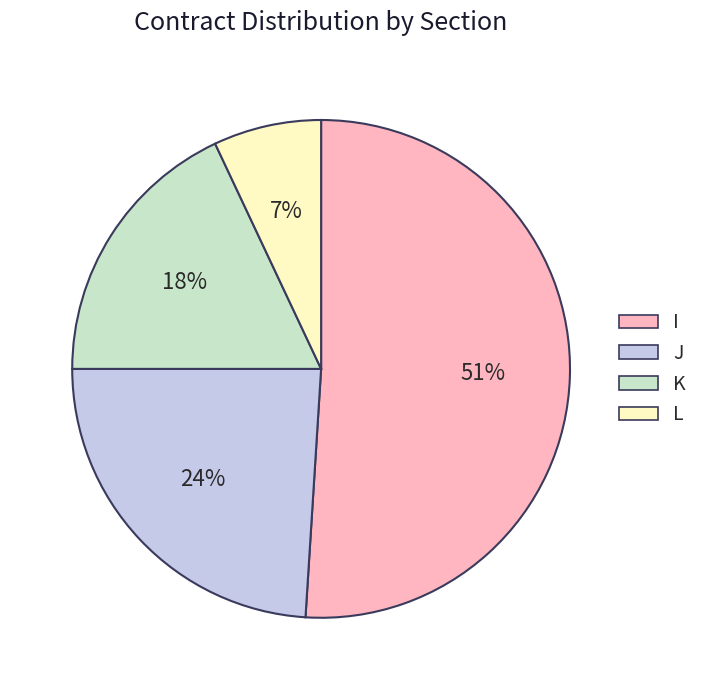

Rank the categories by value from lowest to highest.

L, K, J, I